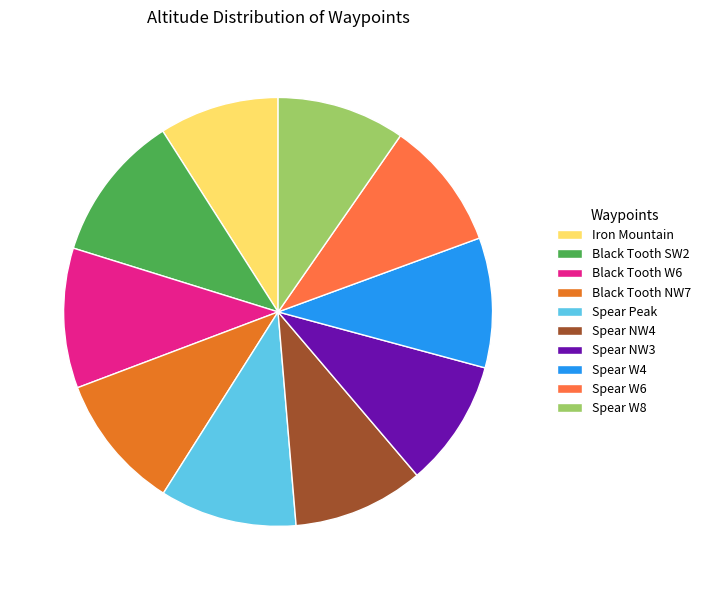

Approximately how many times larger is the value at Iron Mountain compared to Spear NW3?

0.9